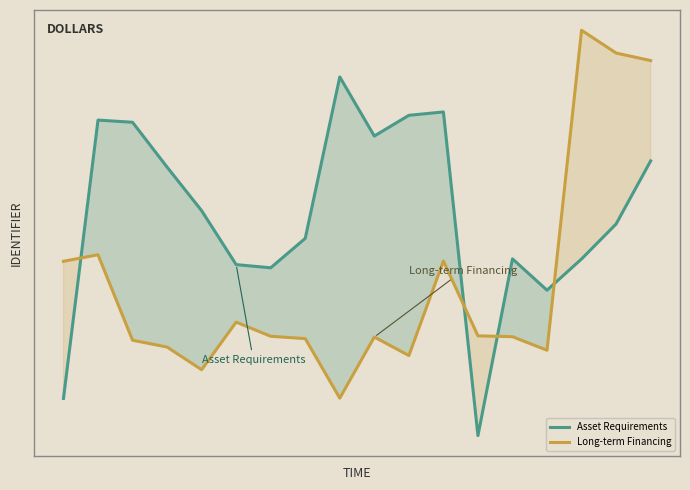

List the series in order of their overall mean, lowest first.

Long-term Financing, Asset Requirements